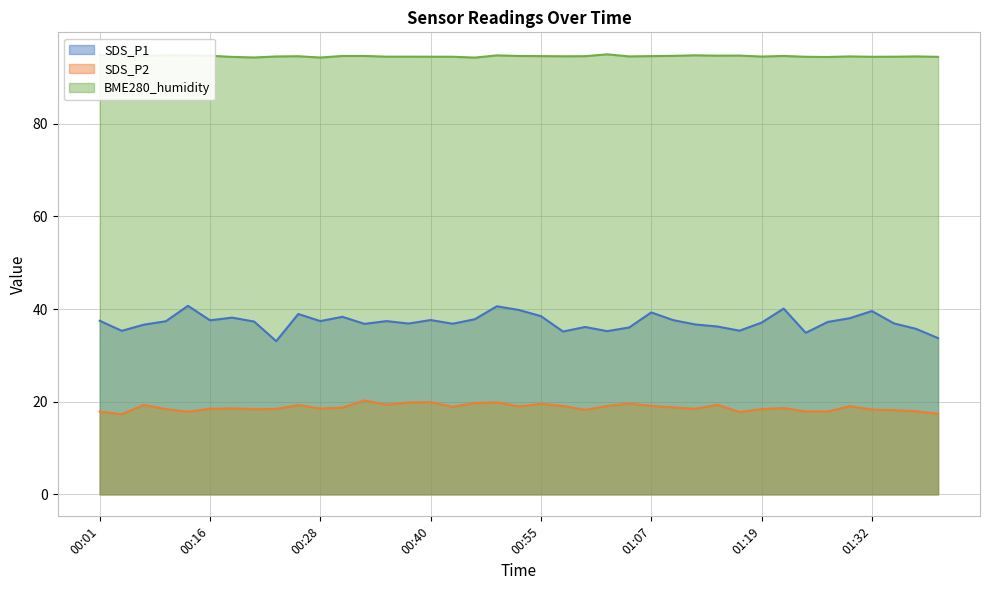

What is the maximum value shown in the chart?

95.0